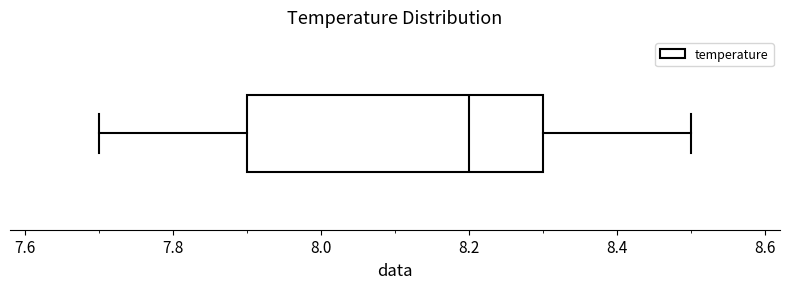

Where does the left whisker of the box end on the x-axis? The values are not printed on the chart, so give them approximately, as read against the axis.

7.7